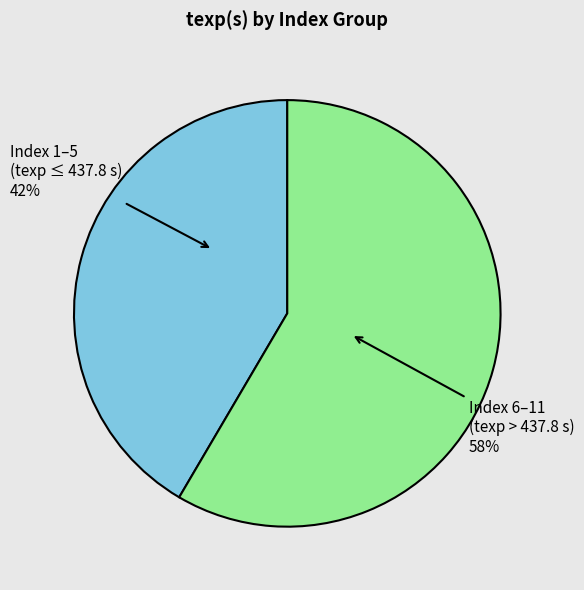

To the nearest percent, what portion does Index 1–5 (texp ≤ 437.8 s) represent?

42%